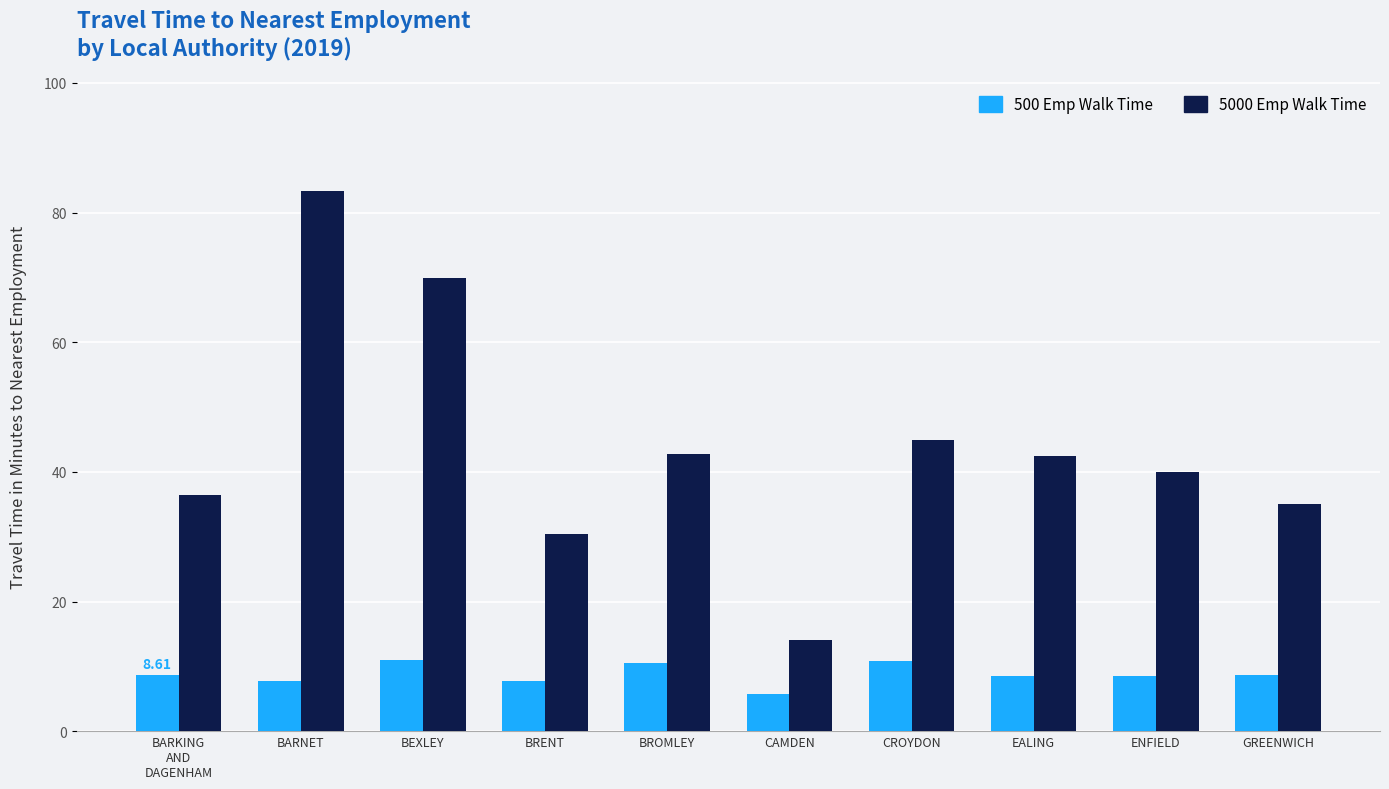

What is the label of the 9th bar from the right?

BARNET